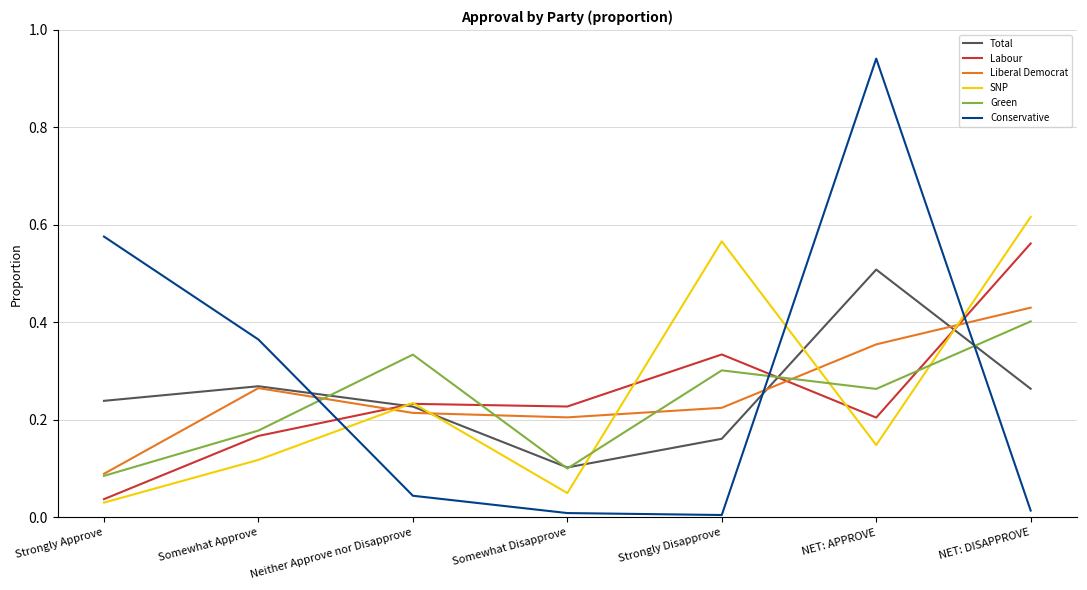

The value of Labour at NET: APPROVE is 0.2. True or false?

True